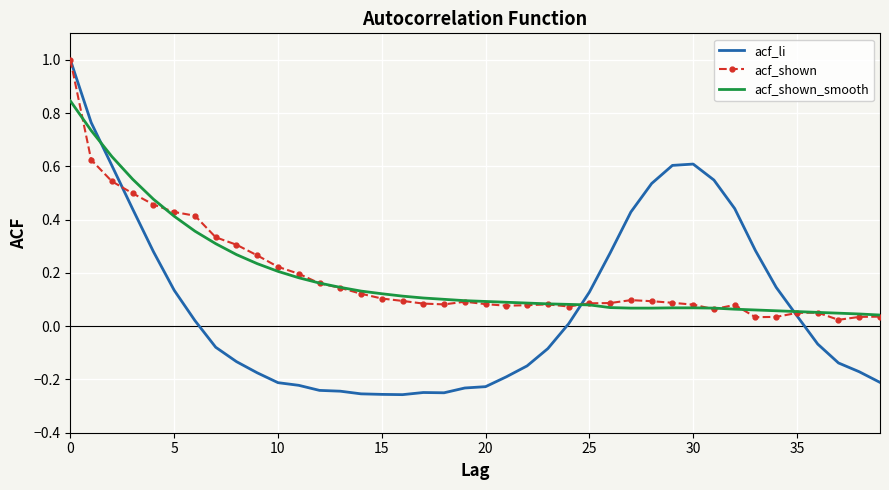

Which series has the largest range (max minus min)?

acf_li